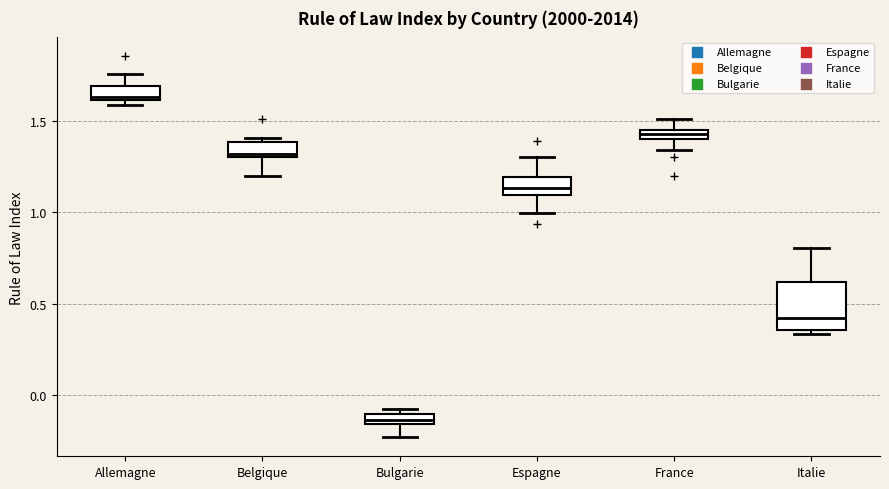

Which box has the lowest median line?

Bulgarie